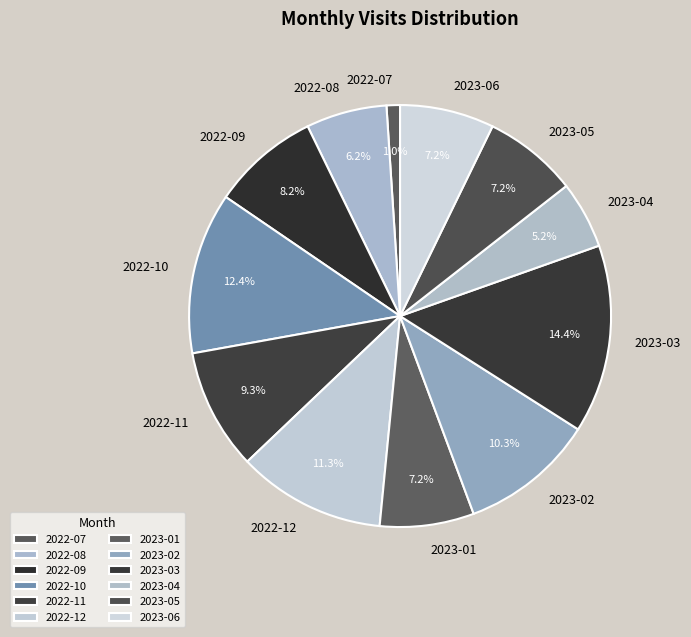

Which category has the smallest portion of the pie?

2022-07